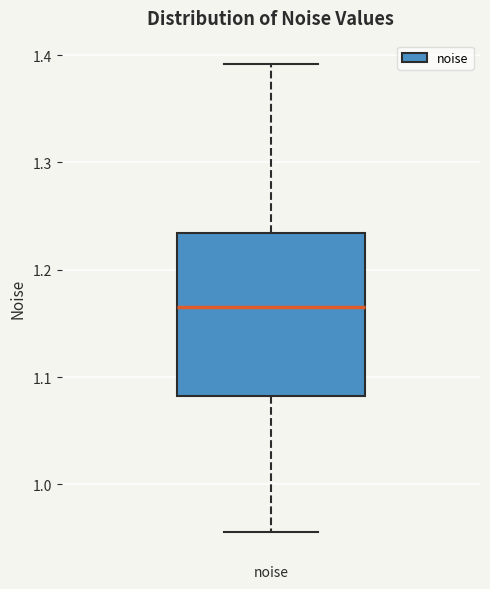

Transcribe this box plot: give where the median line is, the range the box spans, and where the two whiskers end, as read against the y-axis. The values are not printed on the chart, so give them approximately, as read against the axis.

median 1.17, box 1.08 to 1.23, whiskers 0.96 to 1.39